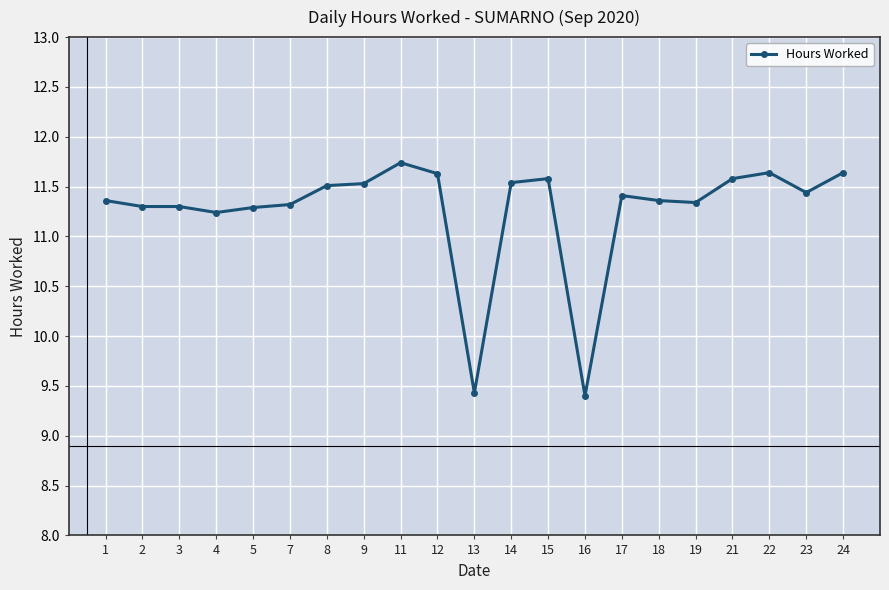

True or false: the data has more than 2 interior local peaks.

True